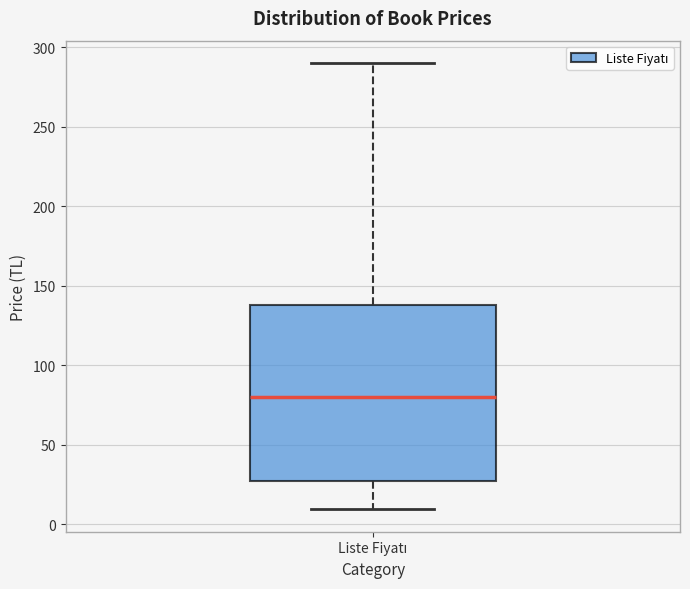

Read this box plot against the y-axis: the position of the median line, the range covered by the box, and the ends of both whiskers. The values are not printed on the chart, so give them approximately, as read against the axis.

median 80, box 25 to 140, whiskers 10 to 290